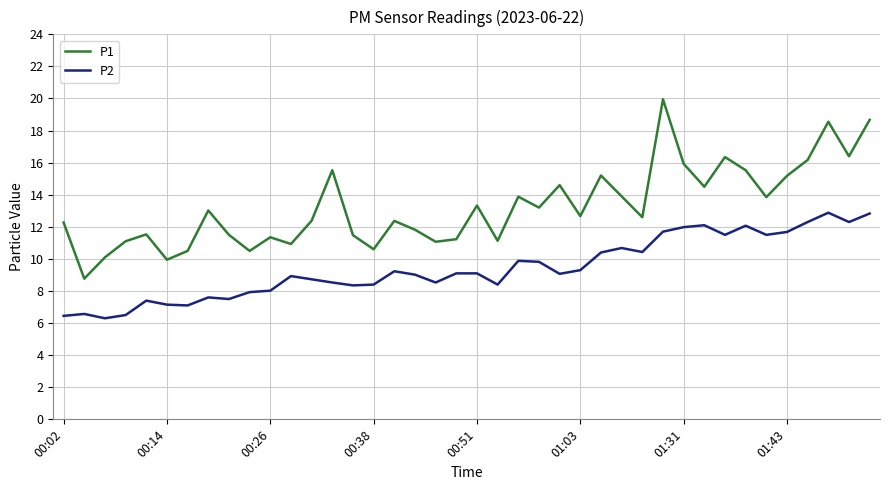

True or false: P1 and P2 intersect in this chart.

False